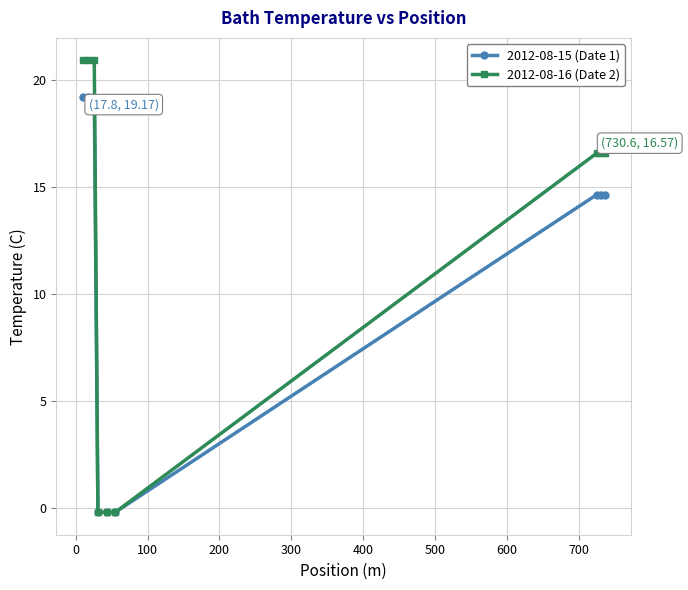

What is the maximum value for 2012-08-16 (Date 2)?

20.9